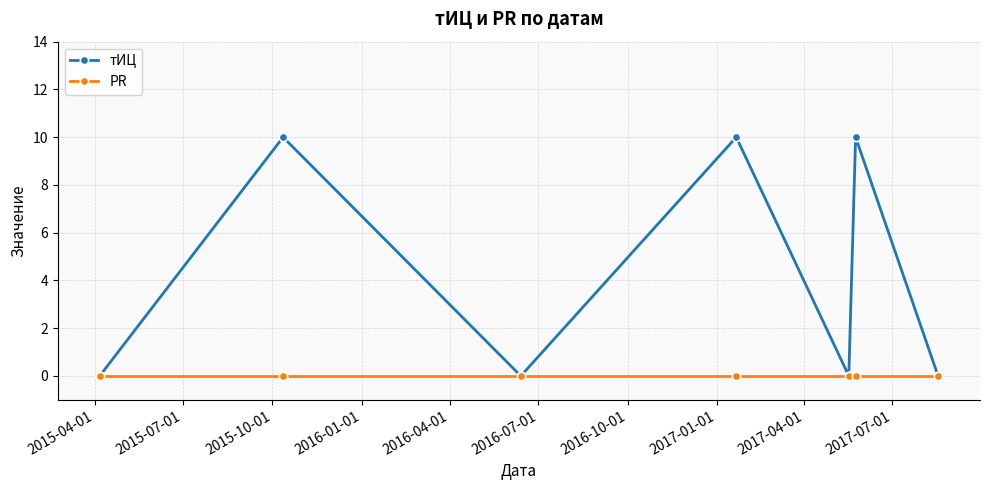

Rank the series by their average value, from lowest to highest.

PR, тИЦ